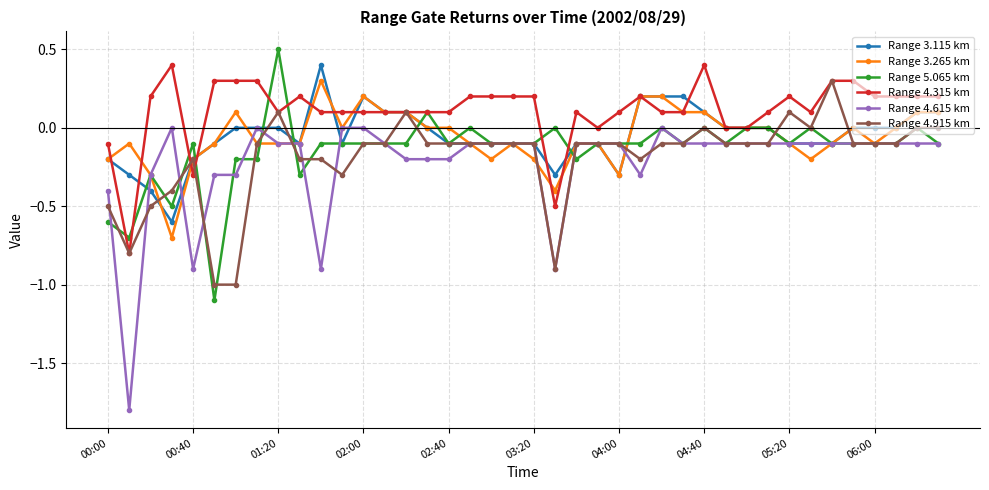

Which series has the largest total across all categories?

Range 4.315 km